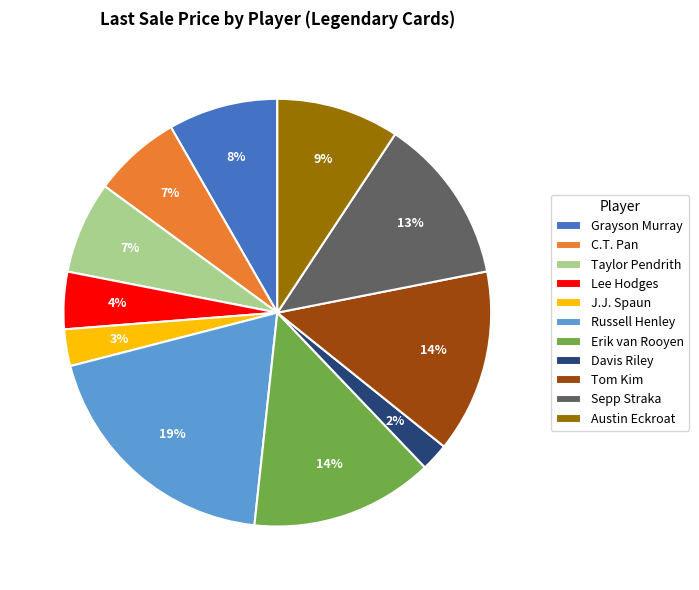

To the nearest percent, what is the average slice percentage?

9%